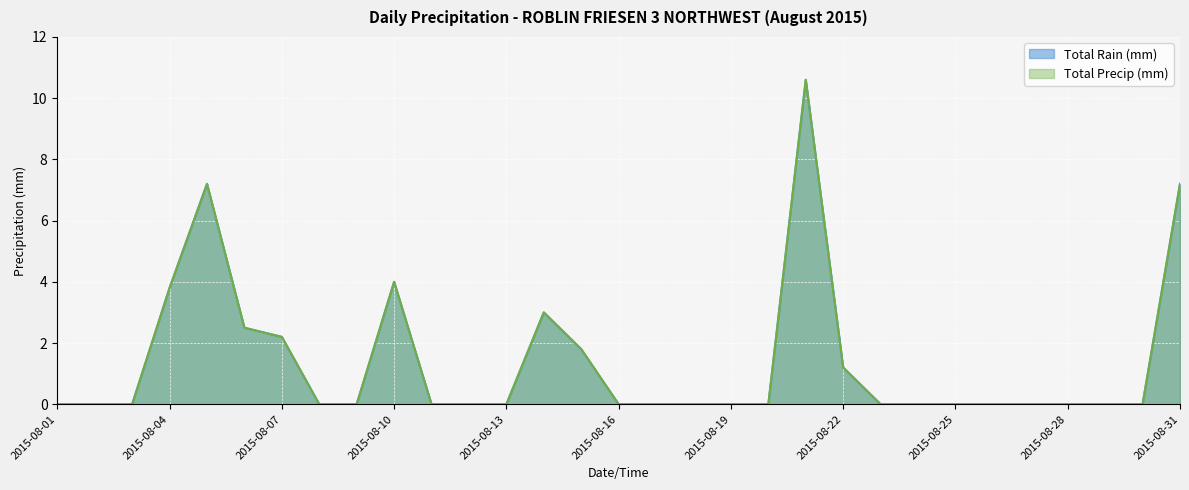

Count the number of data series in this chart.

2